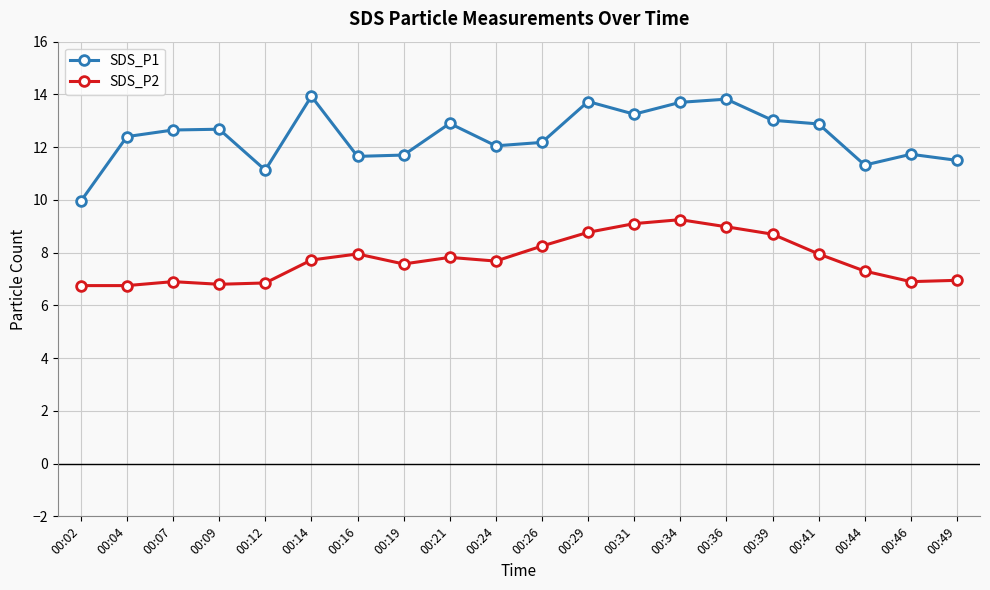

True or false: SDS_P1 and SDS_P2 intersect in this chart.

False